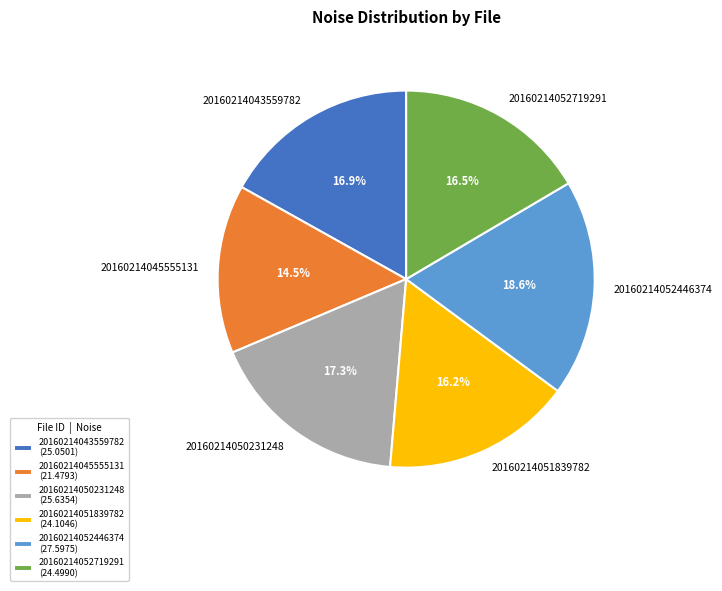

True or false: 20160214052446374 accounts for 19% of the total.

True